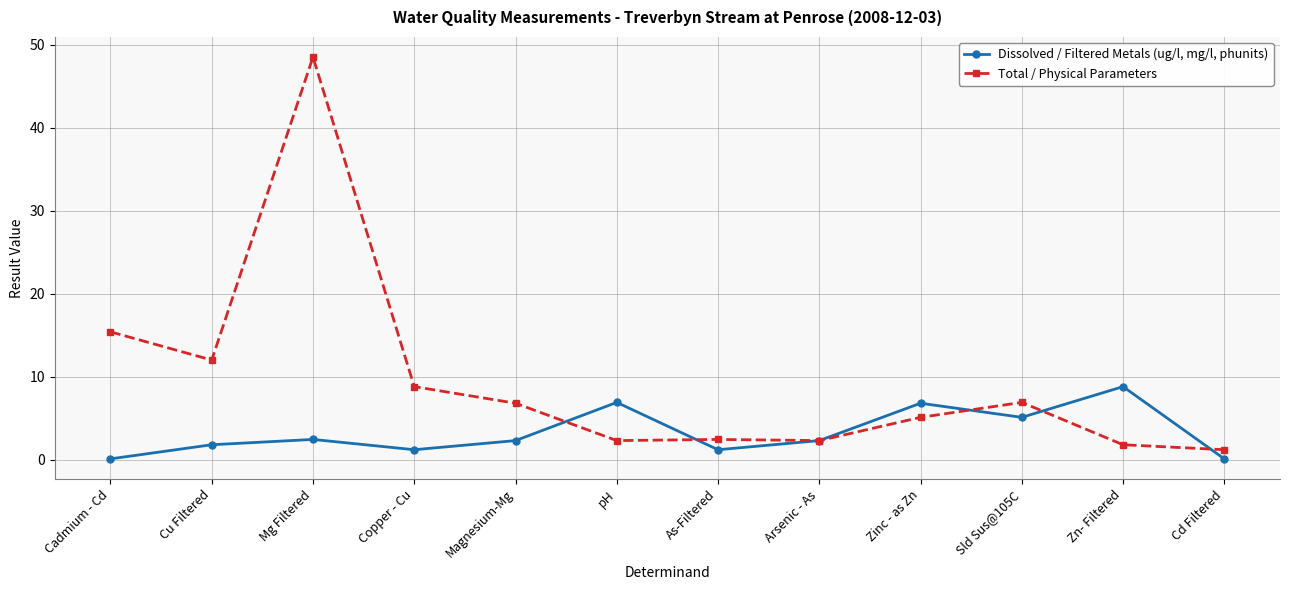

True or false: Dissolved / Filtered Metals (ug/l, mg/l, phunits) has a value of 8.8 at Zn- Filtered.

True